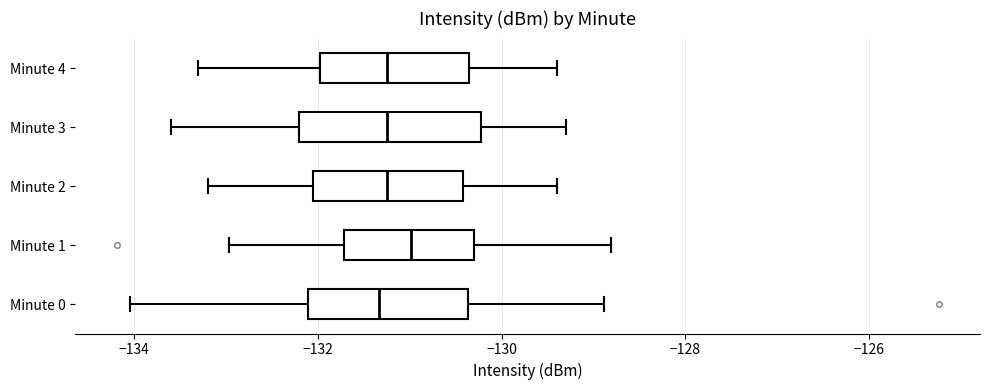

Reading bottom to top, transcribe this box plot: for each box, give where its median line is, the range the box spans, and where its two whiskers end, as read against the x-axis. The values are not printed on the chart, so give them approximately, as read against the axis.

Minute 0: median -131.4, box -132.2 to -130.4, whiskers -134.0 to -128.8
Minute 1: median -131.0, box -131.8 to -130.2, whiskers -133.0 to -128.8
Minute 2: median -131.2, box -132.0 to -130.4, whiskers -133.2 to -129.4
Minute 3: median -131.2, box -132.2 to -130.2, whiskers -133.6 to -129.2
Minute 4: median -131.2, box -132.0 to -130.4, whiskers -133.2 to -129.4